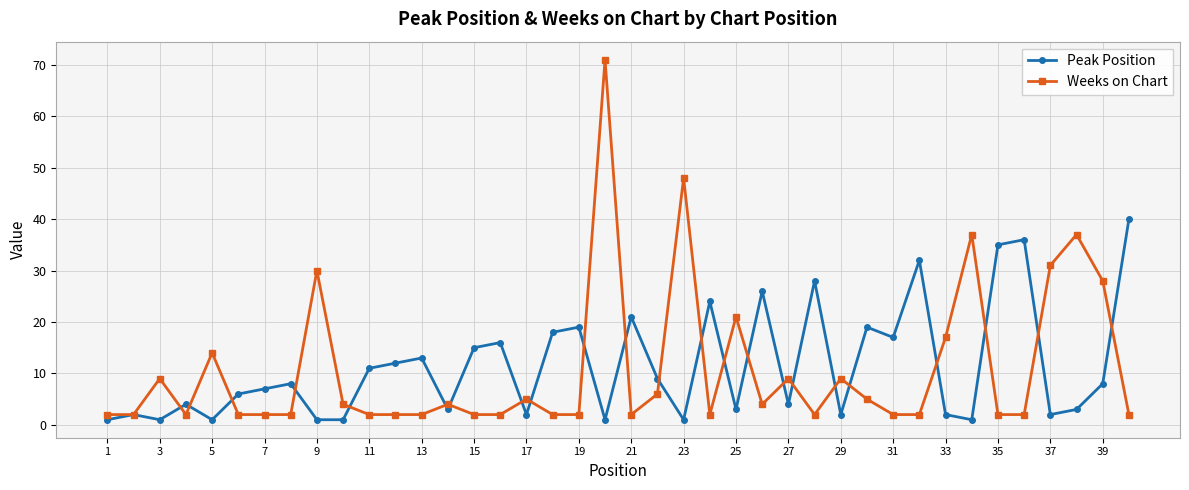

Which series has the largest range (max minus min)?

Weeks on Chart